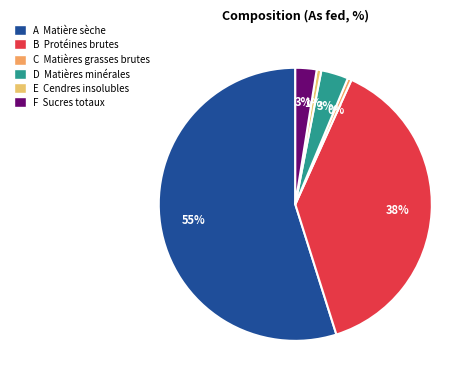

Which category has the smallest portion of the pie?

Matières grasses brutes